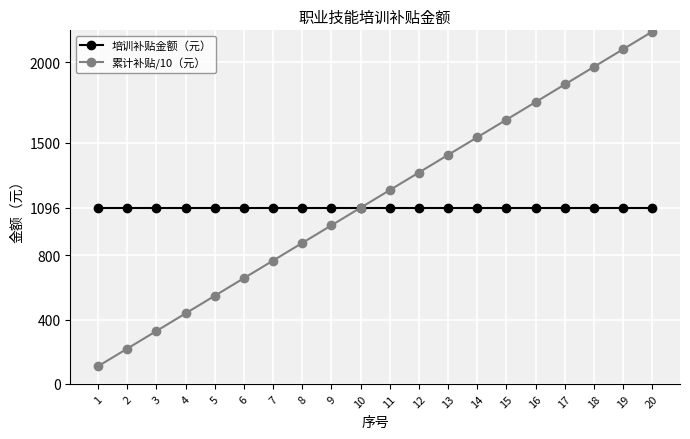

What is the value of the 累计补贴/10（元） point at the 10th from the left?

1096.0